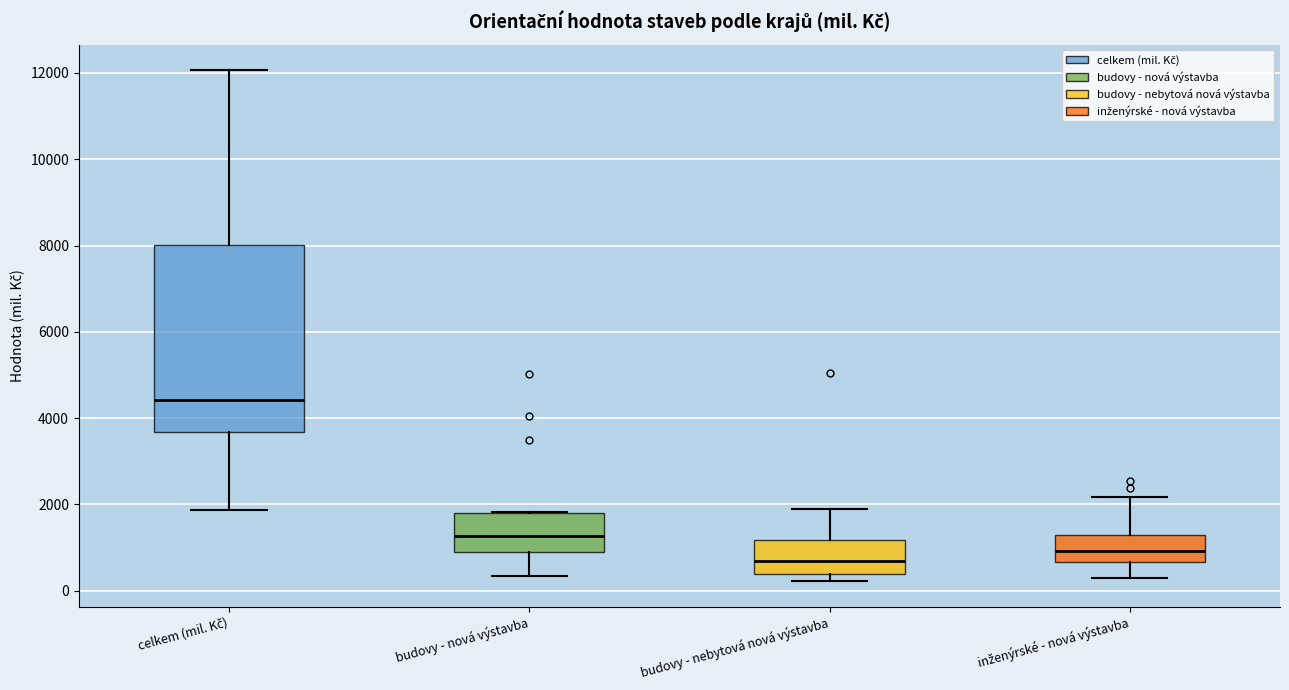

Where does the lower whisker of the box for budovy - nová výstavba end on the y-axis? The values are not printed on the chart, so give them approximately, as read against the axis.

400